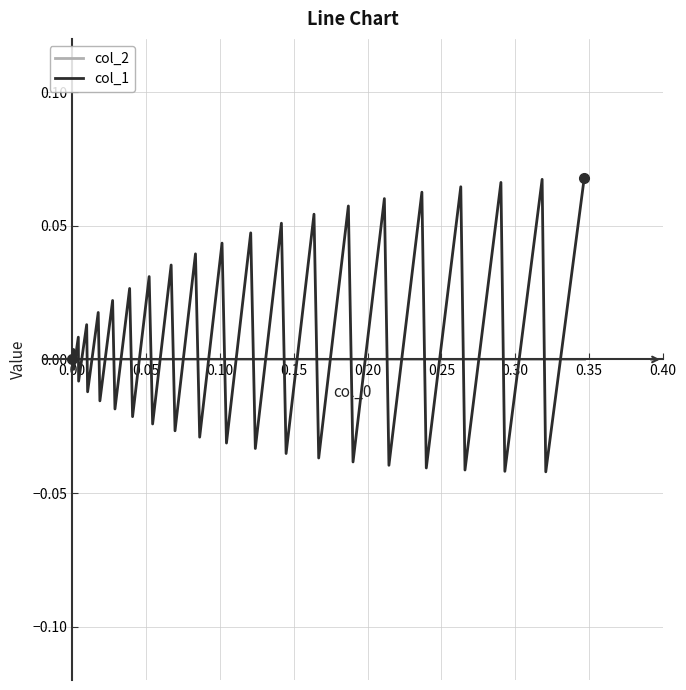

Which series has the widest spread of values?

col_1